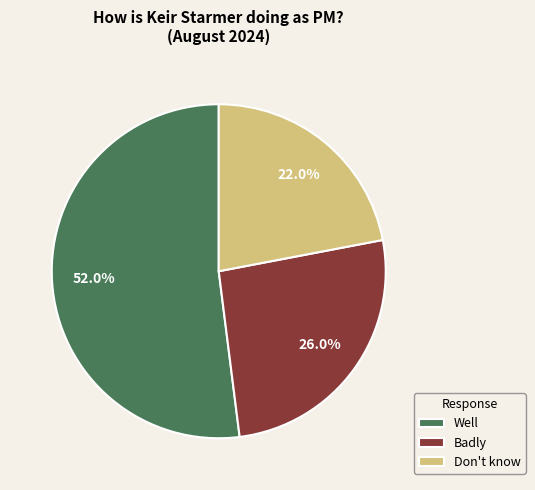

Rank the categories by value from highest to lowest.

Well, Badly, Don't know